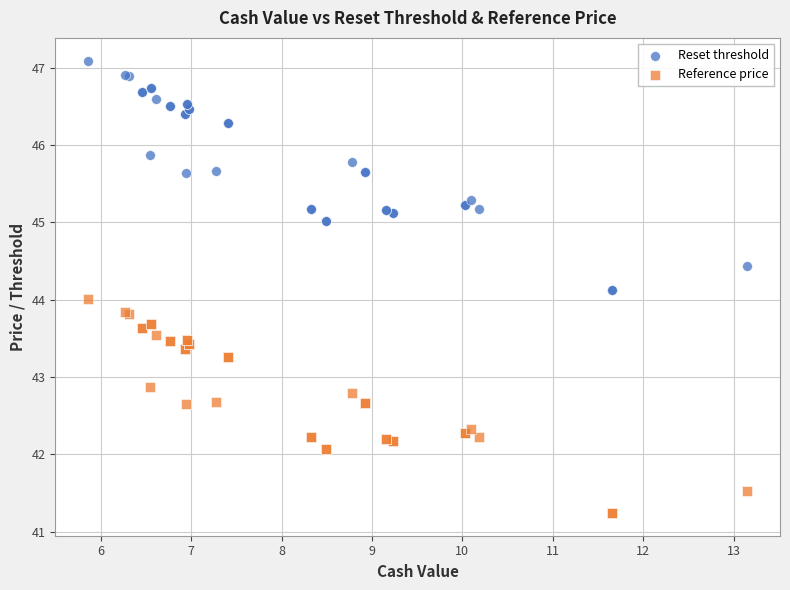

Which series has the largest Y range (max minus min)?

Reset threshold